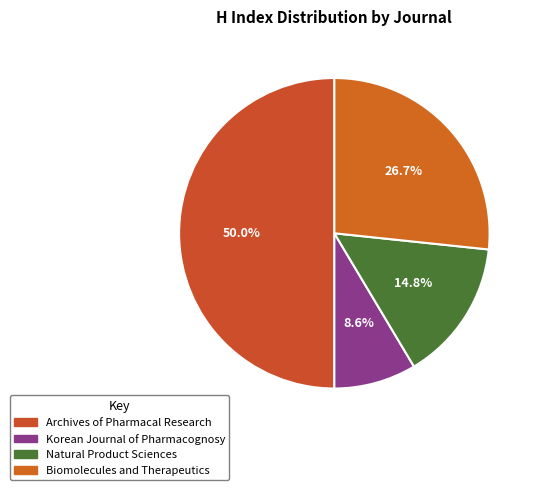

How many segments does this pie chart have?

4